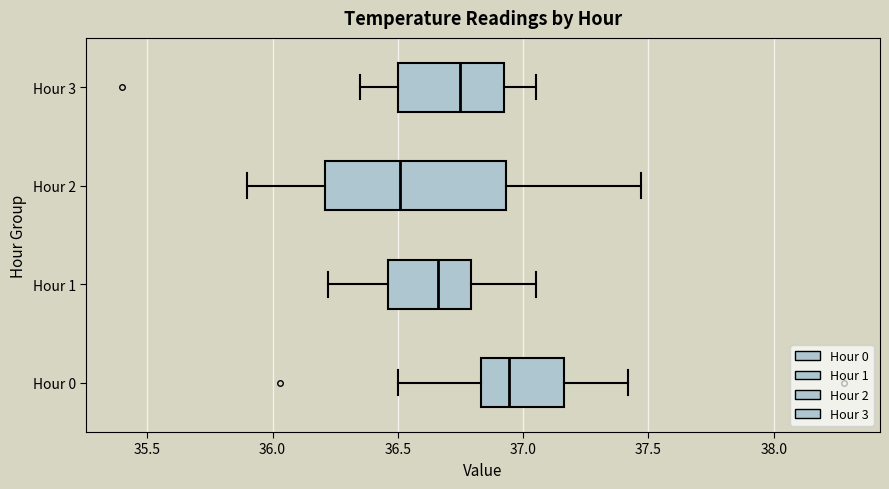

Comparing the boxes themselves (not the whiskers), which one is the widest?

Hour 2